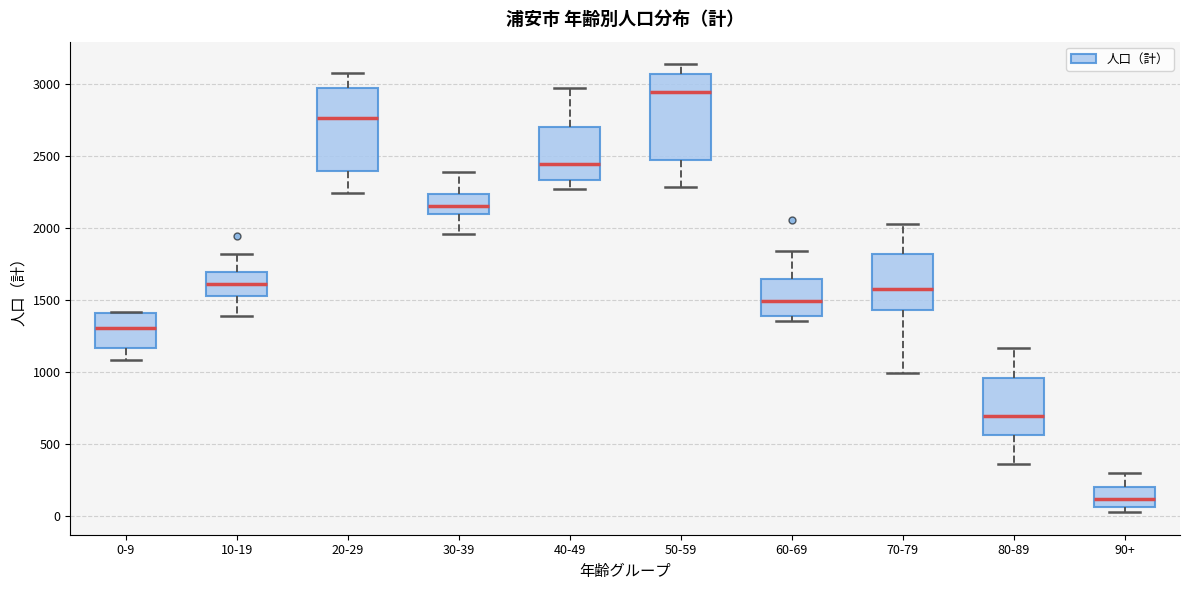

Reading left to right, transcribe this box plot: for each box, give where its median line is, the range the box spans, and where its two whiskers end, as read against the y-axis. The values are not printed on the chart, so give them approximately, as read against the axis.

0-9: median 1300, box 1150 to 1400, whiskers 1100 to 1400
10-19: median 1600, box 1550 to 1700, whiskers 1400 to 1800
20-29: median 2750, box 2400 to 3000, whiskers 2250 to 3100
30-39: median 2150, box 2100 to 2250, whiskers 1950 to 2400
40-49: median 2450, box 2350 to 2700, whiskers 2250 to 2950
50-59: median 2950, box 2450 to 3050, whiskers 2300 to 3150
60-69: median 1500, box 1400 to 1650, whiskers 1350 to 1850
70-79: median 1600, box 1450 to 1800, whiskers 1000 to 2050
80-89: median 700, box 550 to 950, whiskers 350 to 1150
90+: median 100, box 50 to 200, whiskers 50 (just below the box's lower edge) to 300